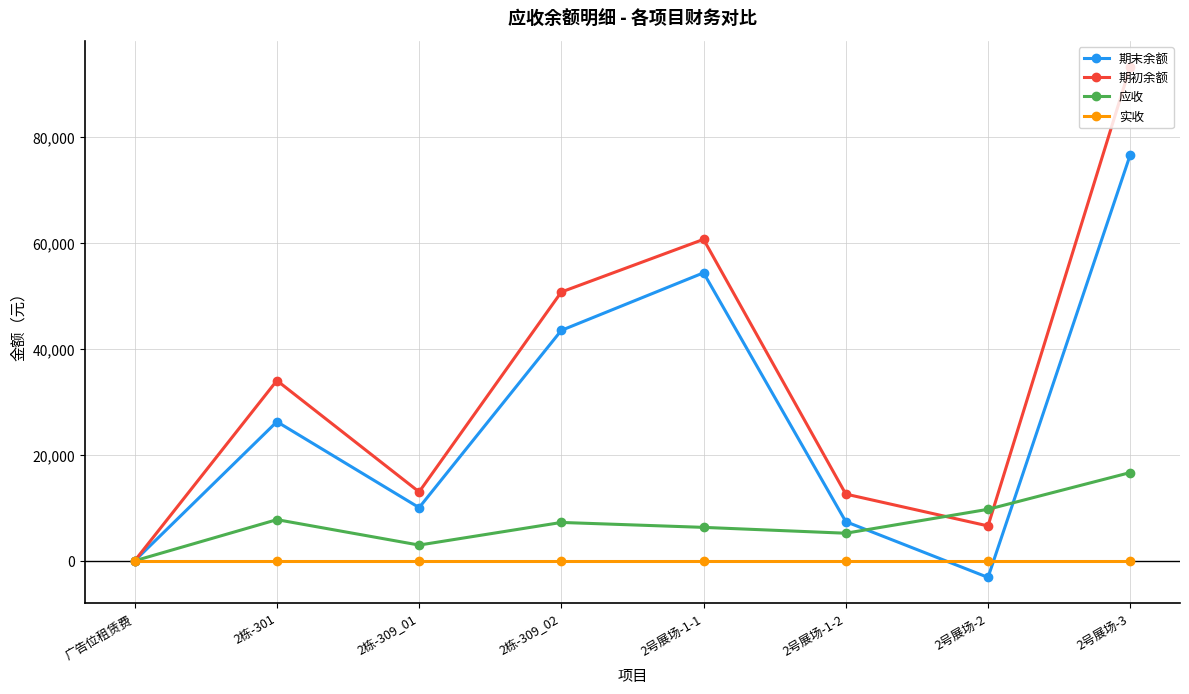

What is the maximum value for 期末余额?

76607.7